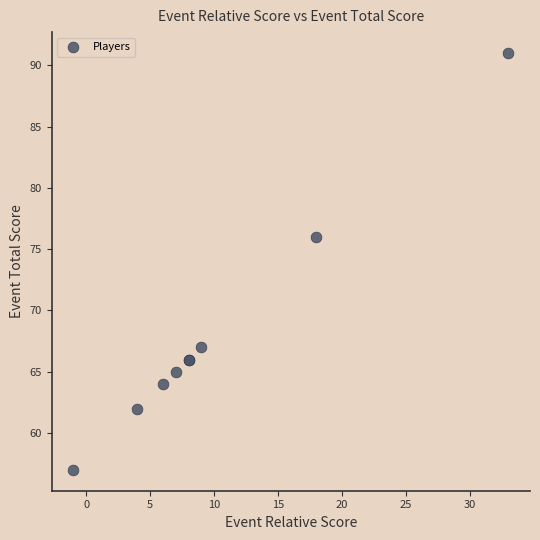

What Y value in the scatter plot is closest to 74?

76